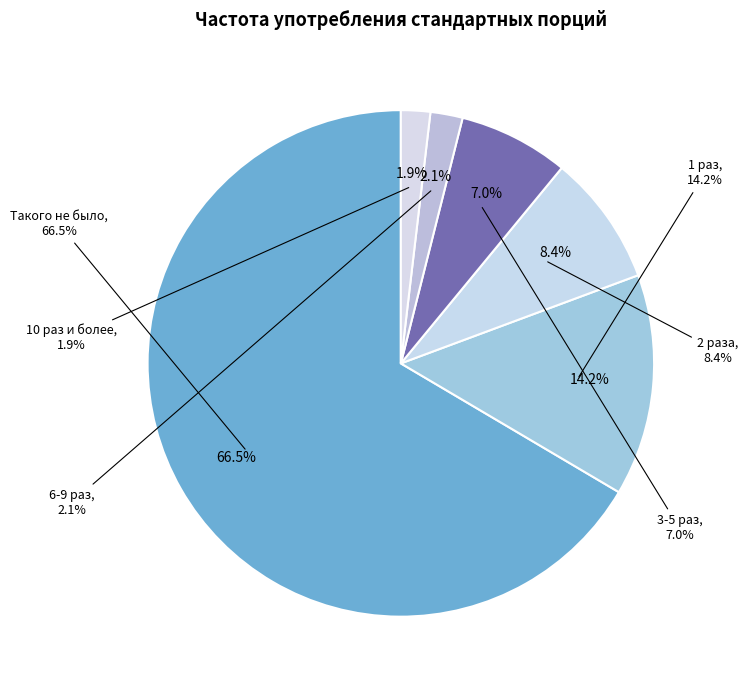

What is the total percentage of 10 раз и более and 3-5 раз?

8.9%